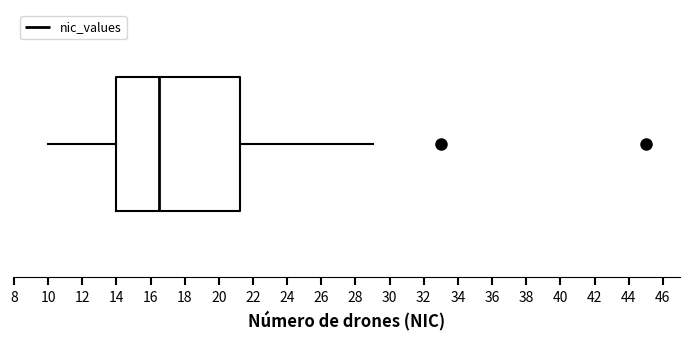

Transcribe this box plot: give where the median line is, the range the box spans, and where the two whiskers end, as read against the x-axis. The values are not printed on the chart, so give them approximately, as read against the axis.

median 16.6, box 14.0 to 21.2, whiskers 10.0 to 29.0